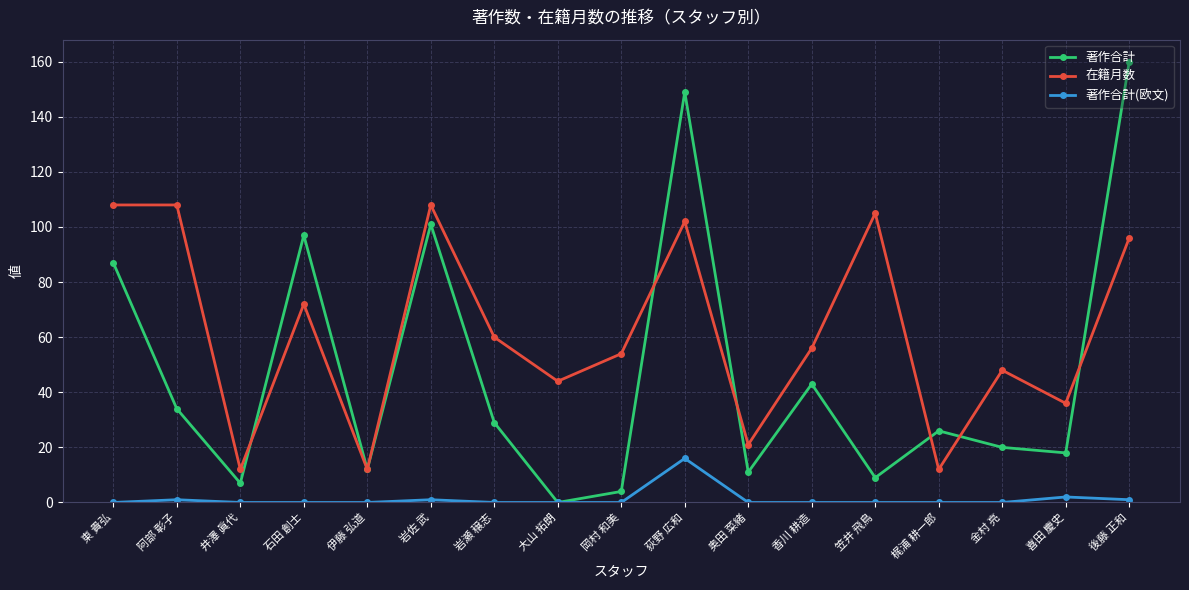

Rank the series by their maximum value, from highest to lowest.

著作合計, 在籍月数, 著作合計(欧文)